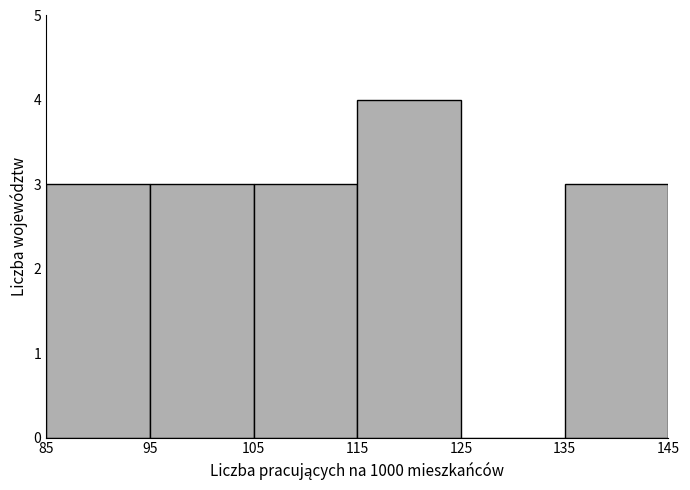

Over which range of the x-axis is the bar tallest?

115 to 125